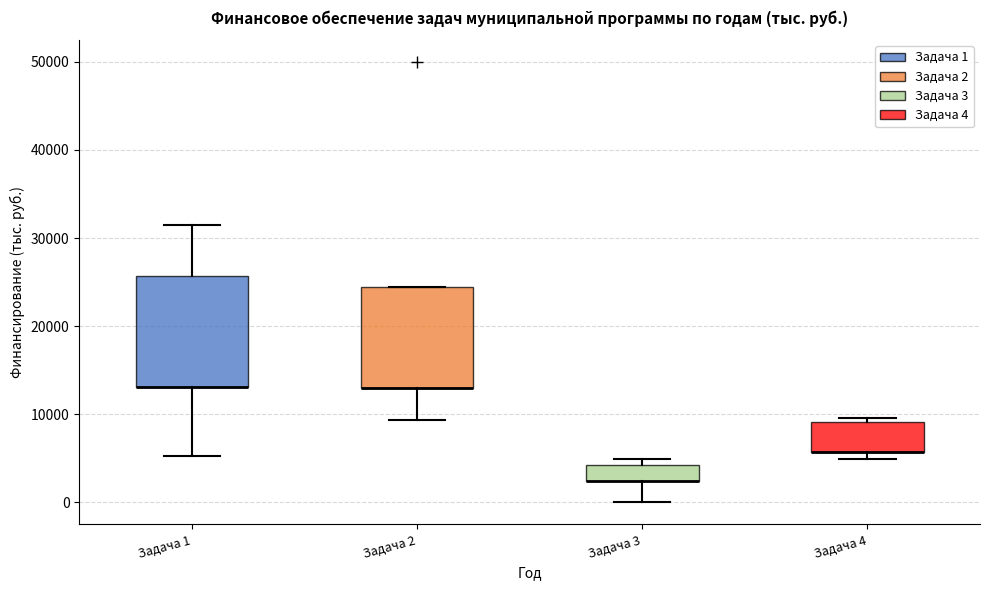

Where does the lower whisker of the box for Задача 3 end on the y-axis? The values are not printed on the chart, so give them approximately, as read against the axis.

0